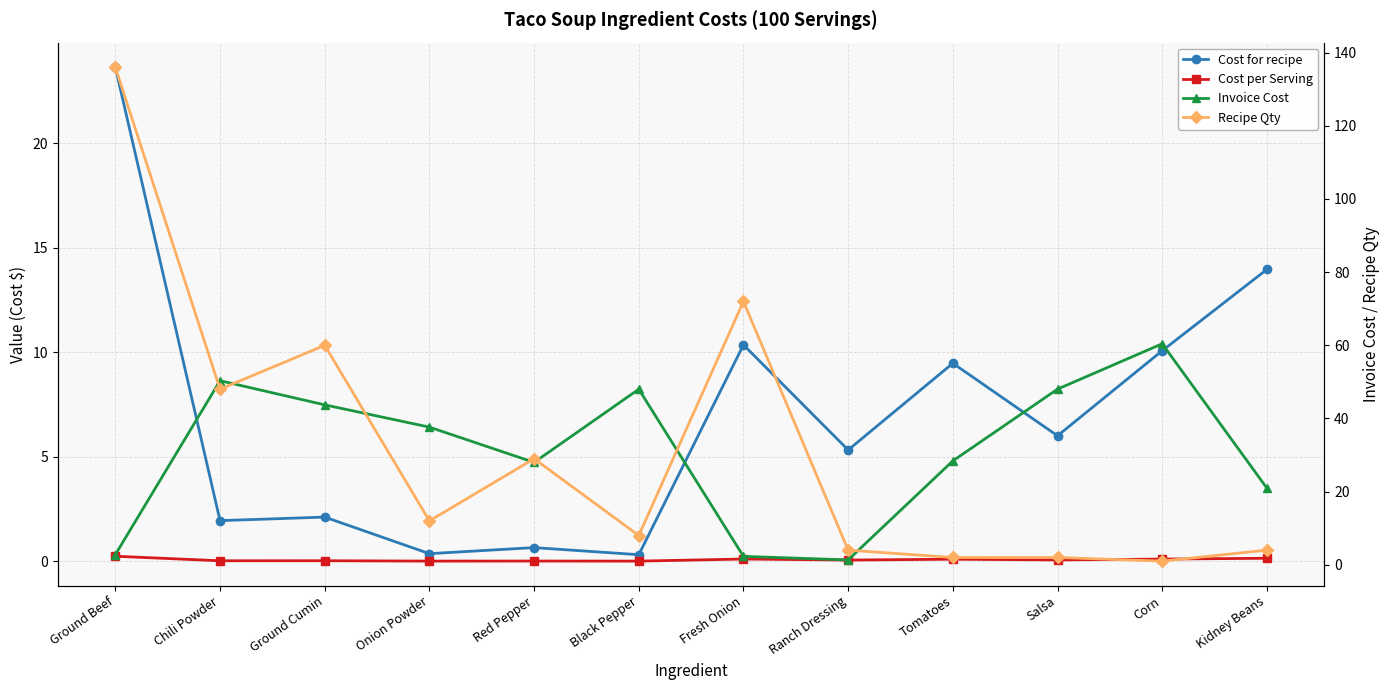

Rank the series by their maximum value, from highest to lowest.

Recipe Qty, Invoice Cost, Cost for recipe, Cost per Serving